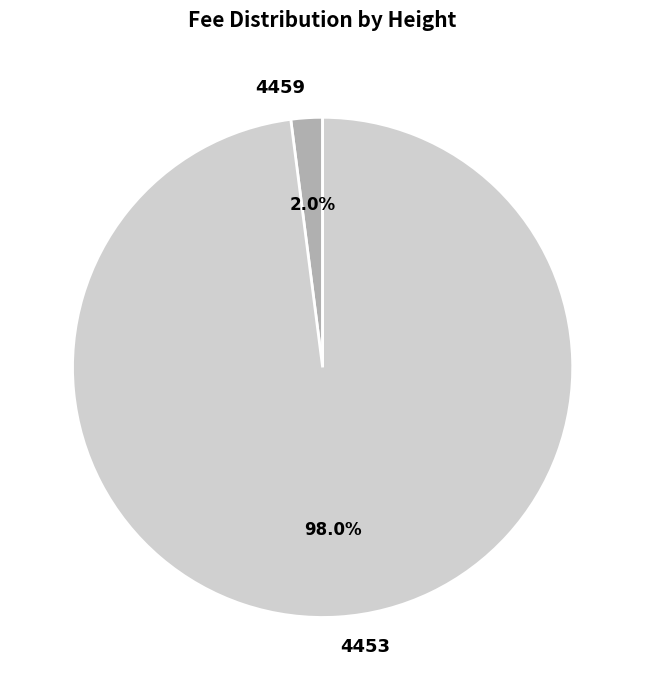

To the nearest percent, what percentage of the pie is 4459?

2%